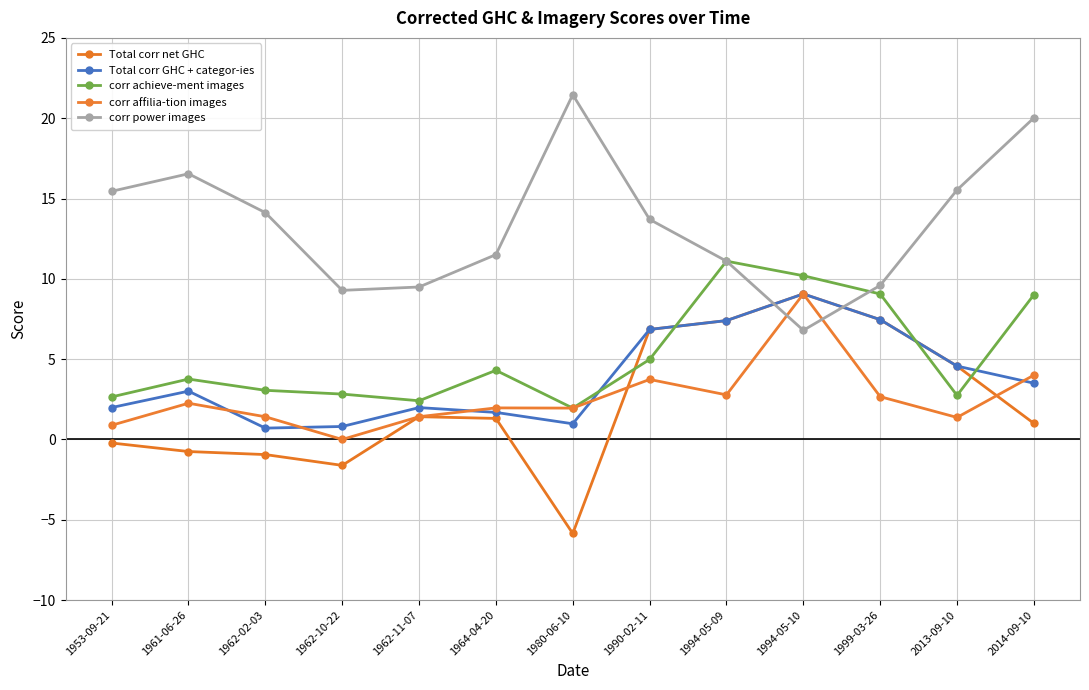

True or false: Total corr GHC + categor-ies and Total corr net GHC intersect in this chart.

False